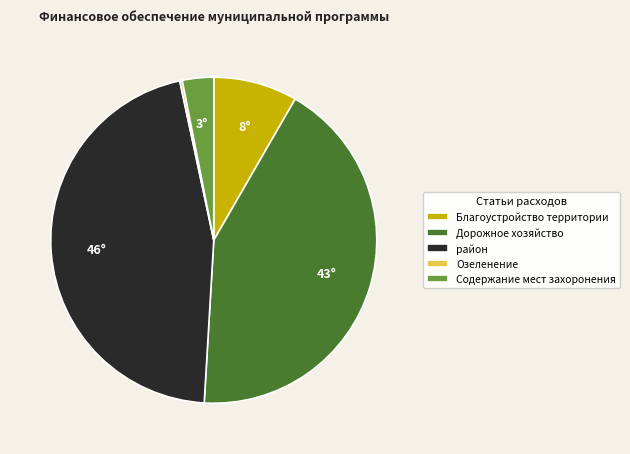

Which has a higher value, Благоустройство территории or Содержание мест захоронения?

Благоустройство территории